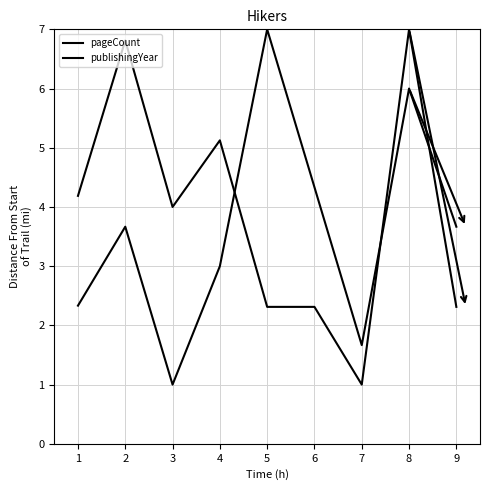

Is it true that pageCount equals 2.7 at 7?

False